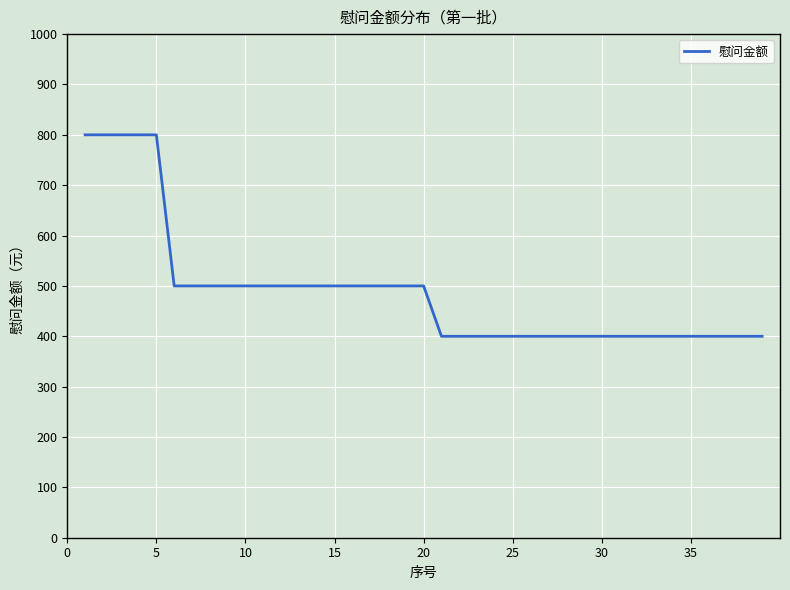

How many lines are shown in the chart?

1